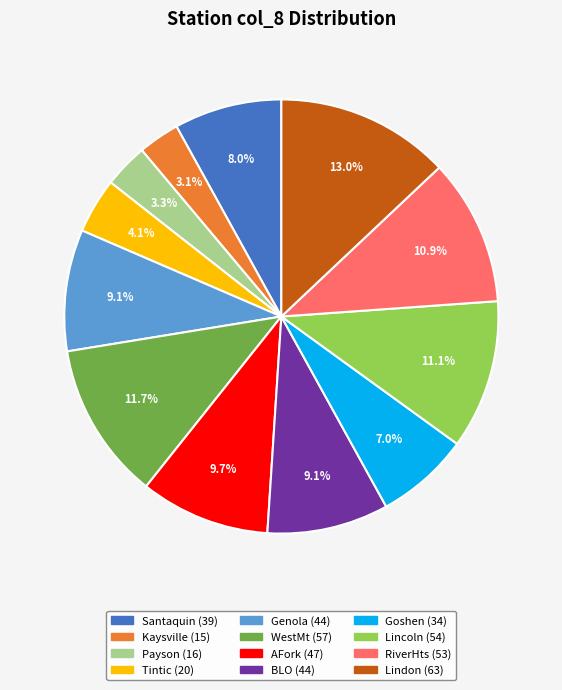

How many segments does this pie chart have?

12